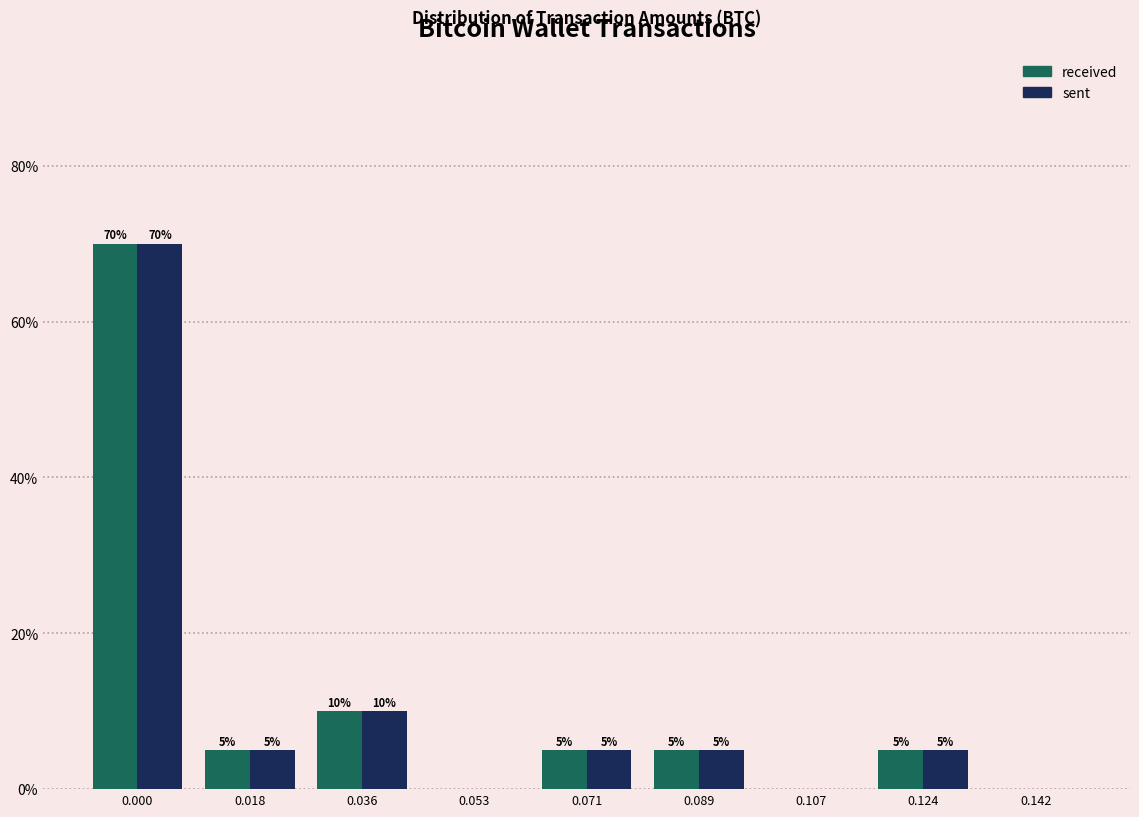

Reading left to right, list all the values displayed in this chart.

received: 0.000=70	0.018=5	0.036=10	0.053=0	0.071=5	0.089=5	0.107=0	0.124=5	0.142=0
sent: 0.000=70	0.018=5	0.036=10	0.053=0	0.071=5	0.089=5	0.107=0	0.124=5	0.142=0